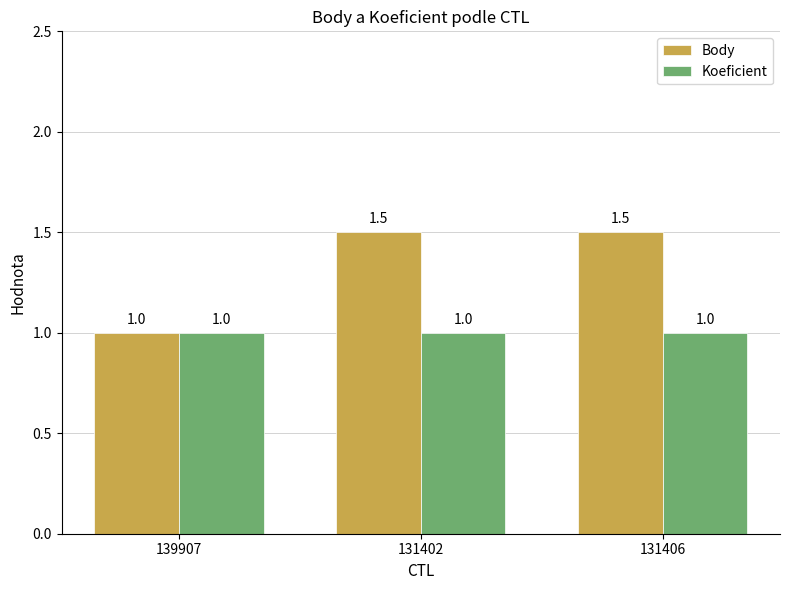

What is the total value across all series at 139907?

2.0